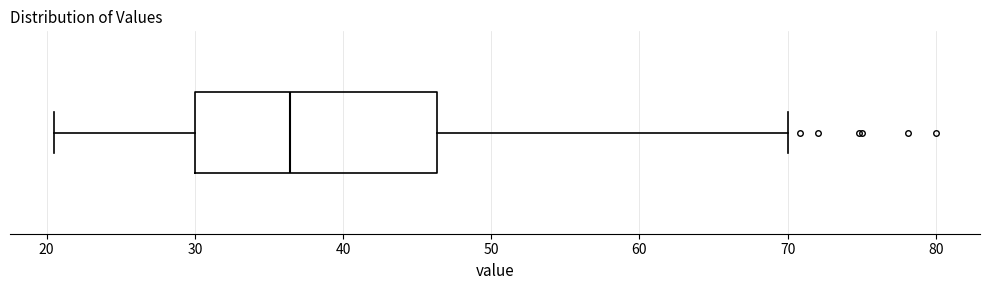

Where does the median line of the box sit on the x-axis? The values are not printed on the chart, so give them approximately, as read against the axis.

36